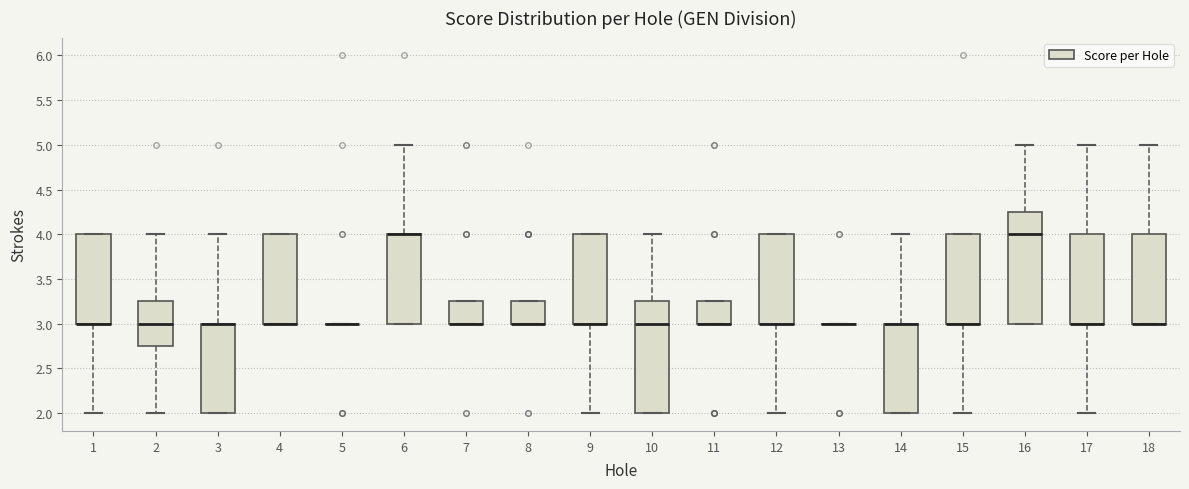

Where does the upper whisker of the box at x = 14 end on the y-axis? The values are not printed on the chart, so give them approximately, as read against the axis.

4.00